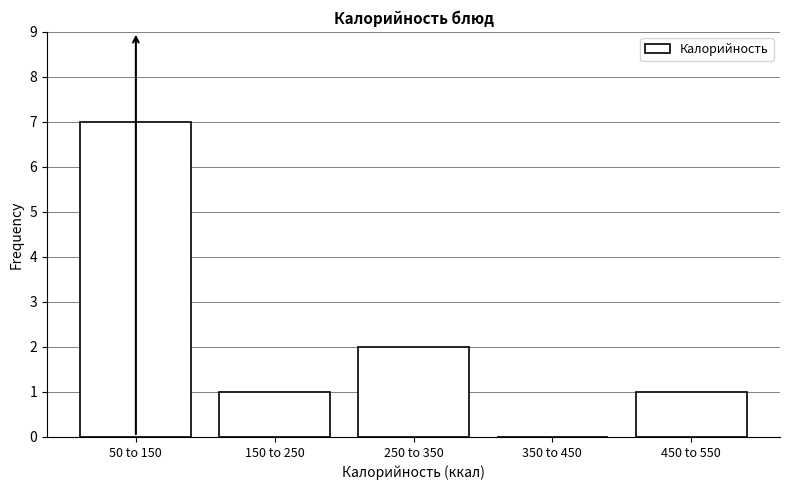

Reading right to left, what are all the values shown in this chart?

450 to 550=1	350 to 450=0	250 to 350=2	150 to 250=1	50 to 150=7